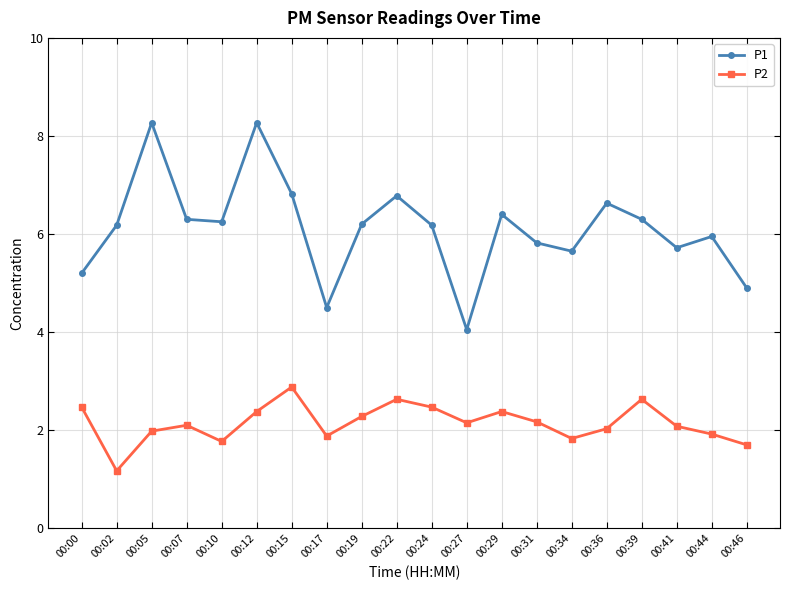

What is the difference between the second highest and minimum values in the P2 series?

1.5